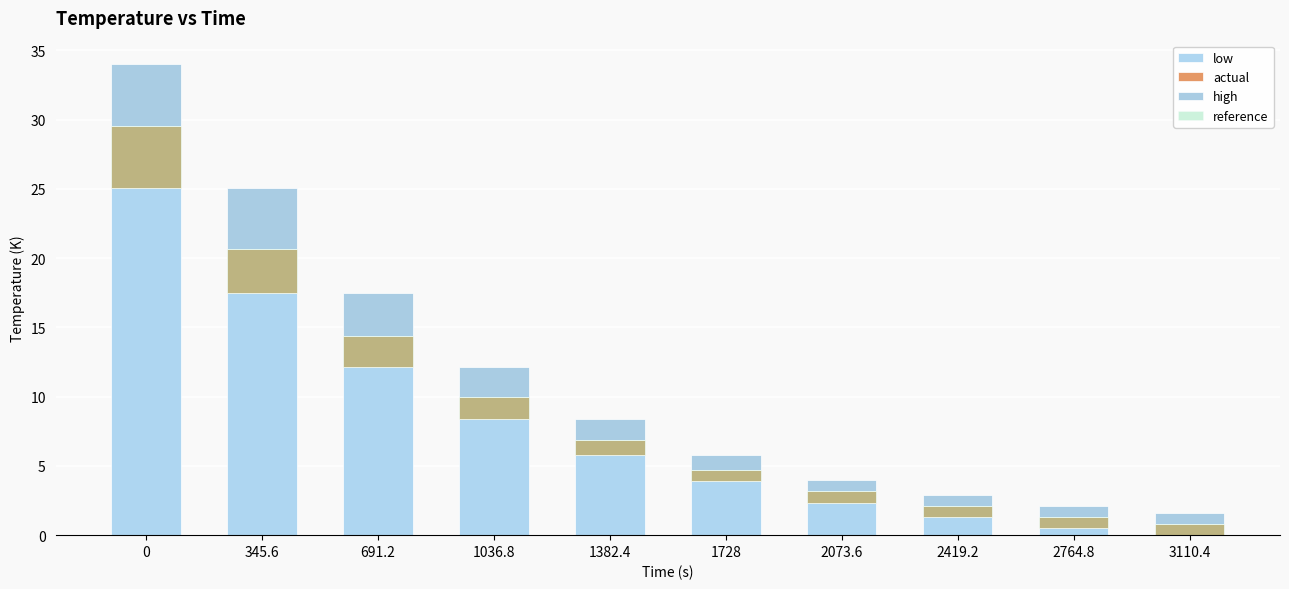

Reading right to left, what are all the values shown in this chart?

low: 3110.4=0.0	2764.8=0.5	2419.2=1.3	2073.6=2.4	1728=3.9	1382.4=5.8	1036.8=8.4	691.2=12.2	345.6=17.5	0=25.1
actual: 3110.4=0.8	2764.8=0.8	2419.2=0.8	2073.6=0.8	1728=0.8	1382.4=1.1	1036.8=1.6	691.2=2.2	345.6=3.1	0=4.5
high: 3110.4=0.8	2764.8=0.8	2419.2=0.8	2073.6=0.8	1728=1.1	1382.4=1.6	1036.8=2.2	691.2=3.1	345.6=4.5	0=4.5
reference: 3110.4=0.8	2764.8=0.8	2419.2=0.8	2073.6=0.8	1728=0.8	1382.4=1.1	1036.8=1.6	691.2=2.2	345.6=3.1	0=4.5